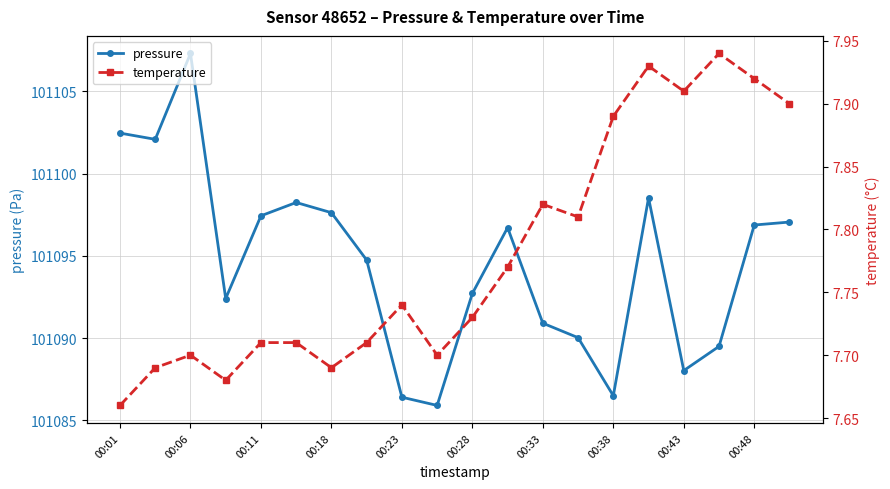

True or false: pressure has more than 2 points higher than both neighbors.

True